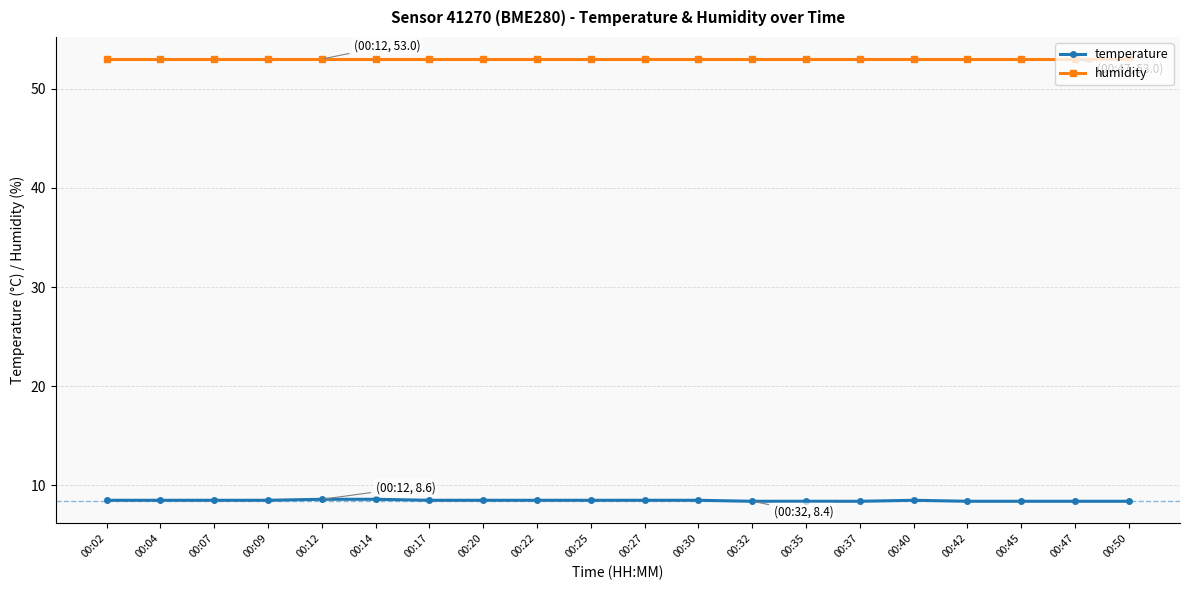

What is the average value of the humidity series?

53.0